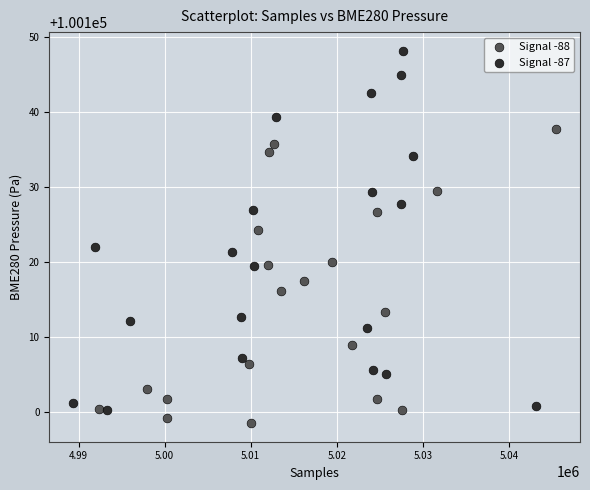

Which series has the largest Y range (max minus min)?

Signal -87